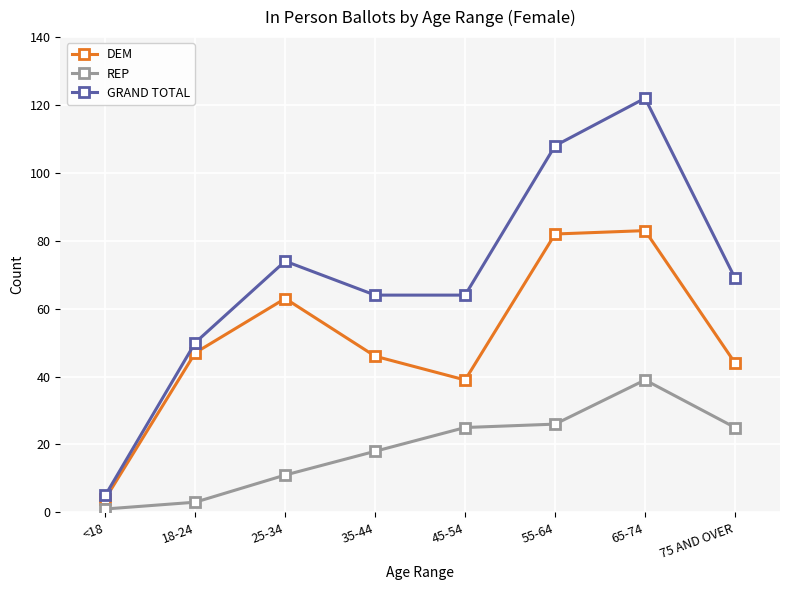

Reading left to right, what are all the values shown in this chart?

DEM: 4	47	63	46	39	82	83	44
REP: 1	3	11	18	25	26	39	25
GRAND TOTAL: 5	50	74	64	64	108	122	69